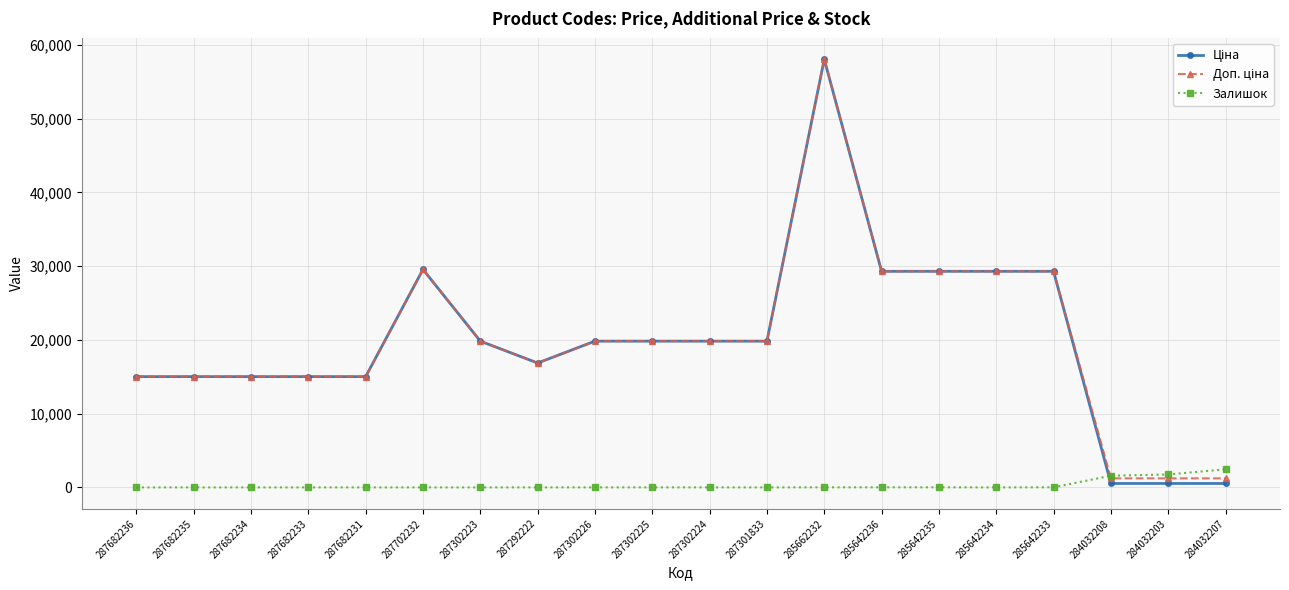

What is the greatest value displayed?

58037.0